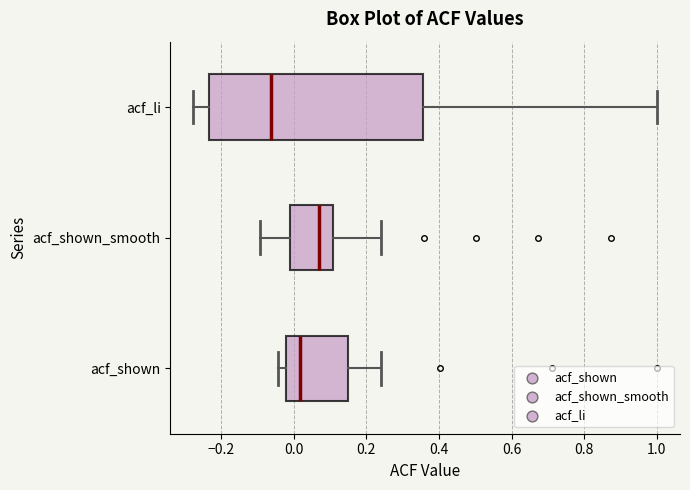

Reading bottom to top, transcribe this box plot: for each box, give where its median line is, the range the box spans, and where its two whiskers end, as read against the x-axis. The values are not printed on the chart, so give them approximately, as read against the axis.

acf_shown: median 0.02, box -0.02 to 0.14, whiskers -0.04 to 0.24
acf_shown_smooth: median 0.06, box 0.00 to 0.10, whiskers -0.10 to 0.24
acf_li: median -0.06, box -0.24 to 0.36, whiskers -0.28 to 1.00